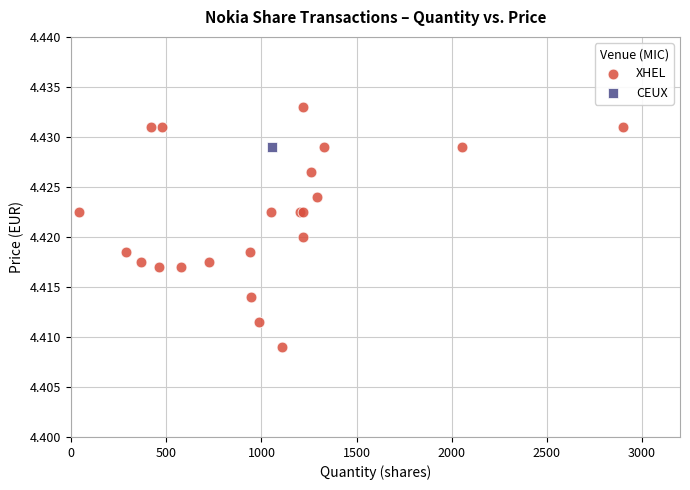

What are all the series names shown in the legend?

XHEL, CEUX